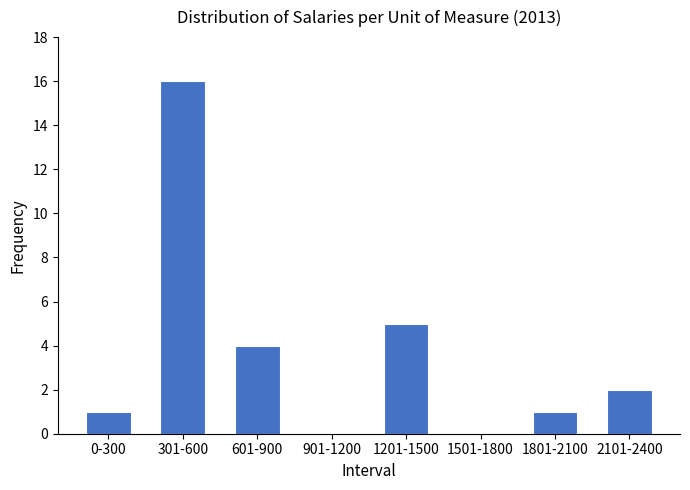

Reading right to left, what are all the values shown in this chart?

2101-2400=2	1801-2100=1	1501-1800=0	1201-1500=5	901-1200=0	601-900=4	301-600=16	0-300=1